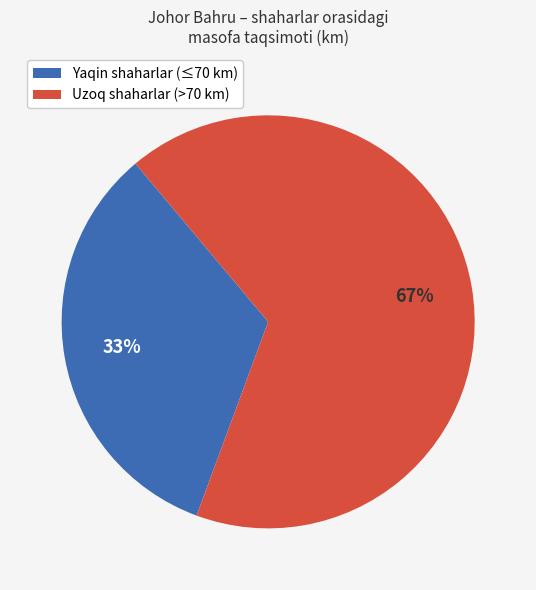

Does Yaqin shaharlar (≤70 km) account for over 50% of the chart?

No